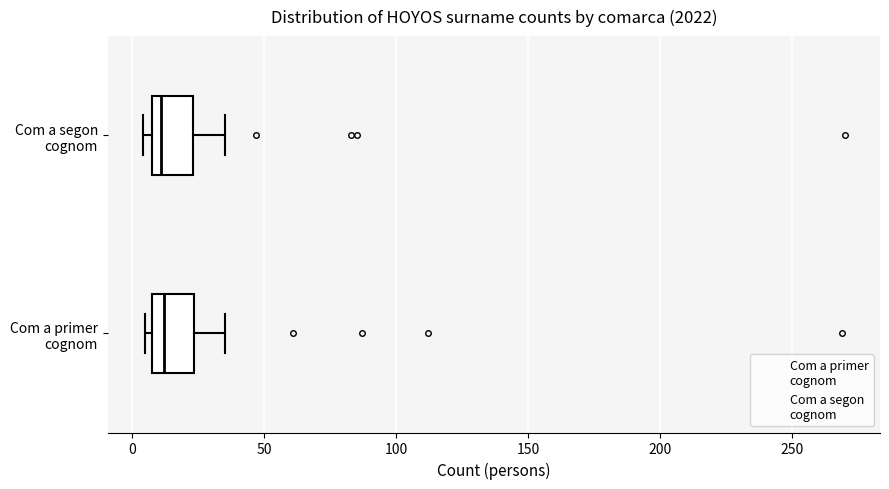

Reading bottom to top, transcribe this box plot: for each box, give where its median line is, the range the box spans, and where its two whiskers end, as read against the x-axis. The values are not printed on the chart, so give them approximately, as read against the axis.

Com a primer cognom: median 10 (just right of the box's left edge), box 10 to 25, whiskers 5 to 35
Com a segon cognom: median 10 (just right of the box's left edge), box 10 to 25, whiskers 5 to 35